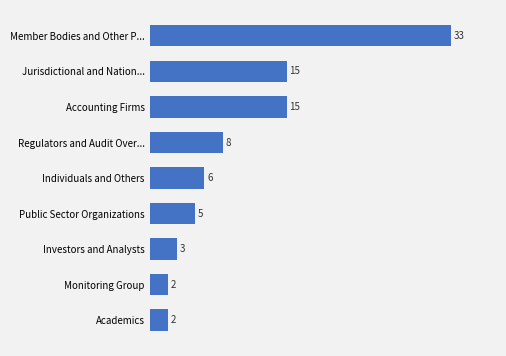

What value does the data have at Investors and Analysts, to the nearest 5?

5